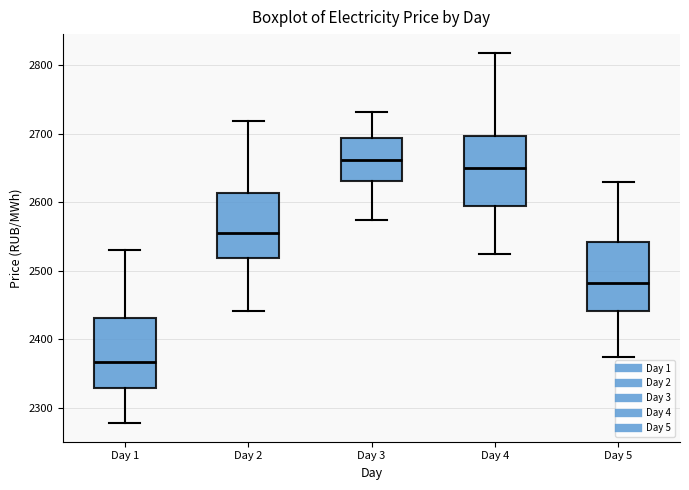

Which box's median line is the lowest?

Day 1